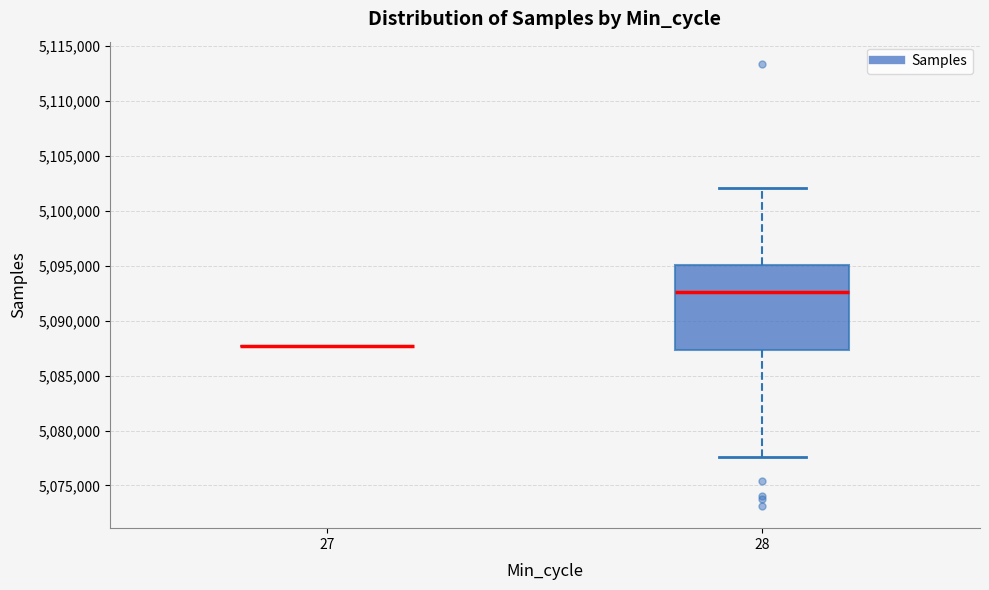

Reading left to right, read every box against the y-axis: the position of its median line, the range the box covers, and the ends of its whiskers. The values are not printed on the chart, so give them approximately, as read against the axis.

27: box collapsed to a line at 5087500, whiskers 5087500 to 5087500
28: median 5092500, box 5087500 to 5095000, whiskers 5077500 to 5102000